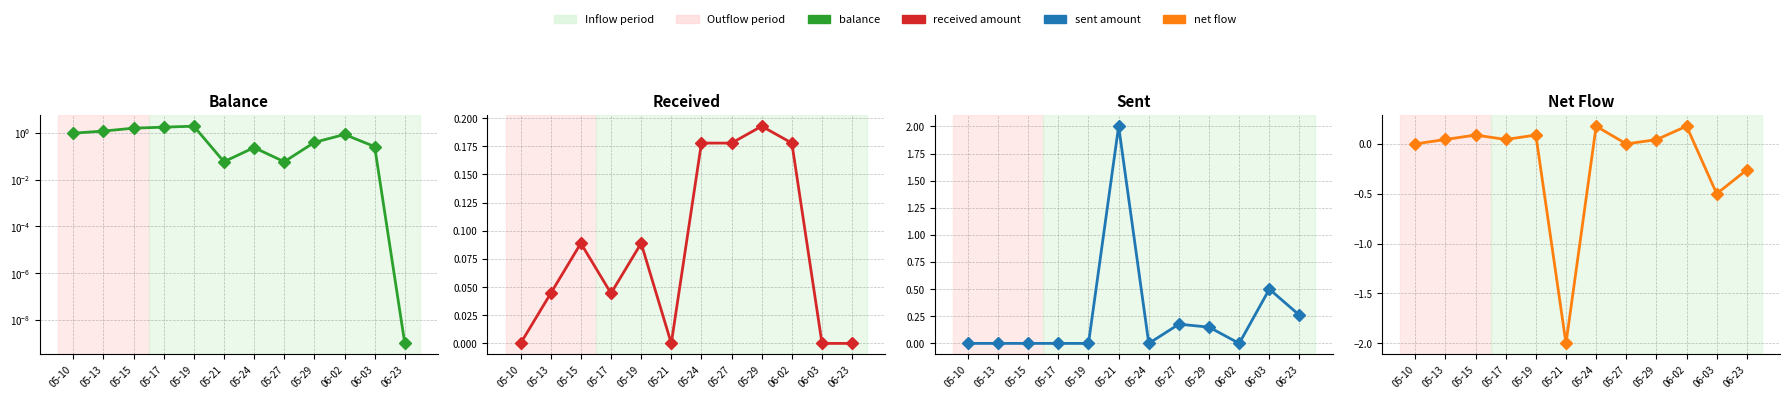

Rank the categories by received amount value from lowest to highest.

05-10, 05-21, 06-03, 06-23, 05-13, 05-17, 05-15, 05-19, 05-24, 05-27, 06-02, 05-29